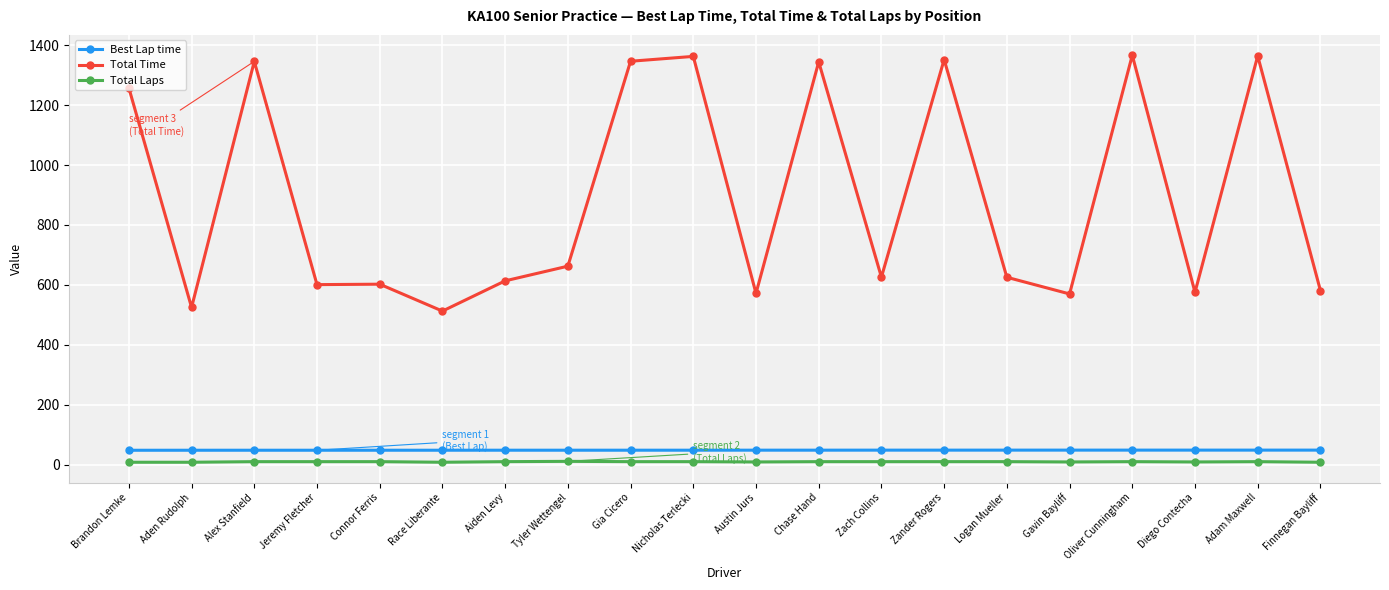

What is the label of the 3rd point from the left?

Alex Stanfield